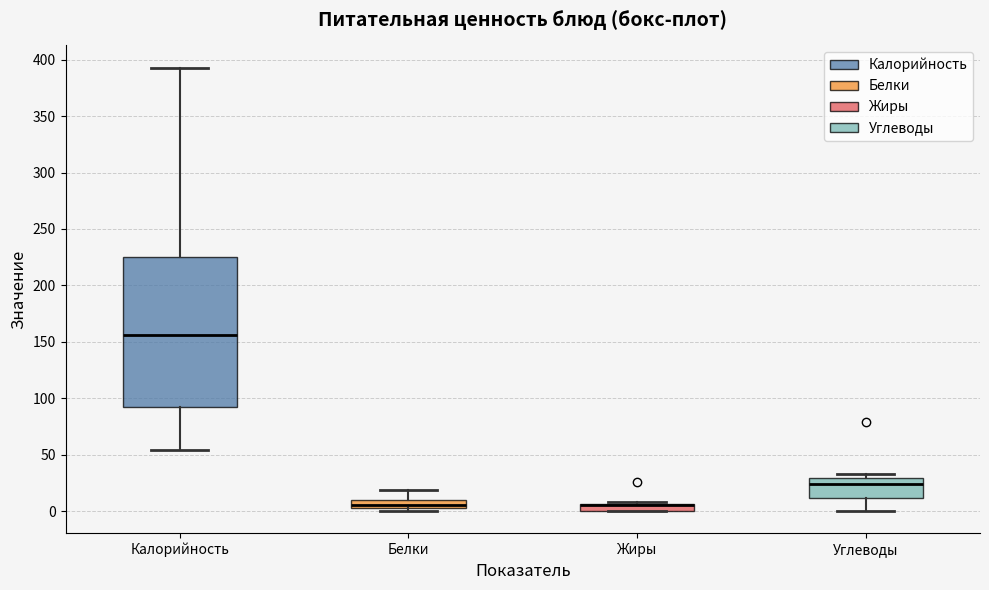

Comparing the boxes themselves (not the whiskers), which one is the tallest?

Калорийность